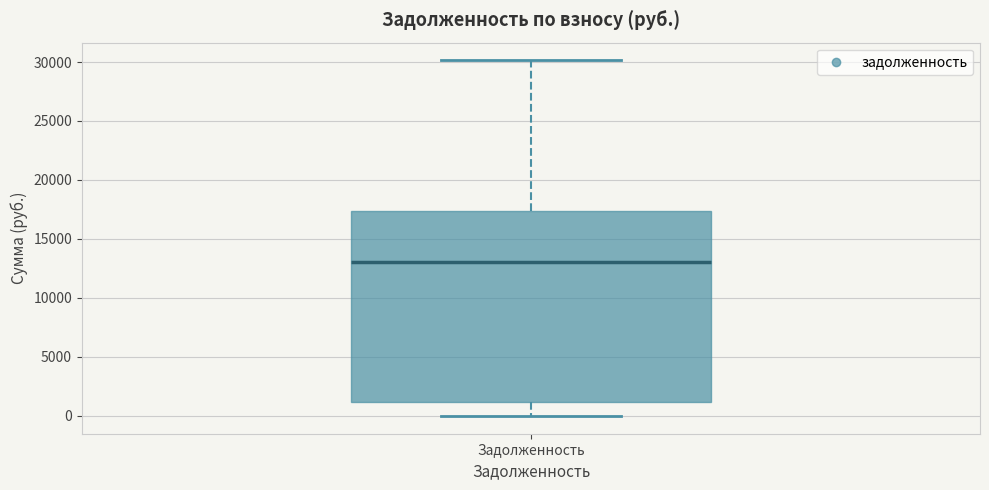

Read this box plot against the y-axis: the position of the median line, the range covered by the box, and the ends of both whiskers. The values are not printed on the chart, so give them approximately, as read against the axis.

median 13000, box 1000 to 17500, whiskers 0 to 30000